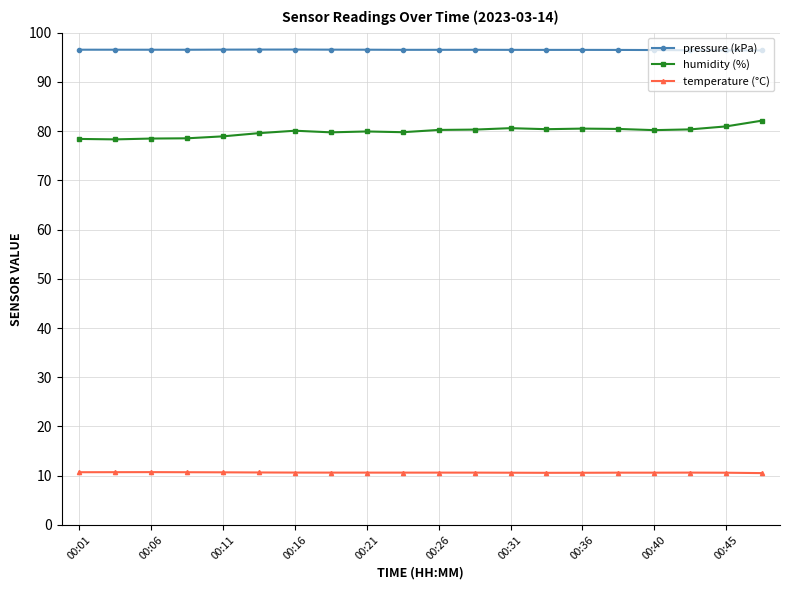

True or false: humidity (%) has more than 0 points higher than both neighbors.

True